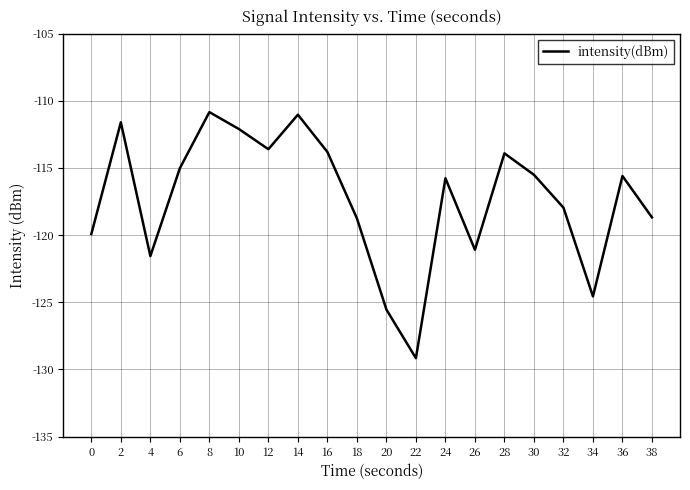

What is the smallest value displayed?

-129.2